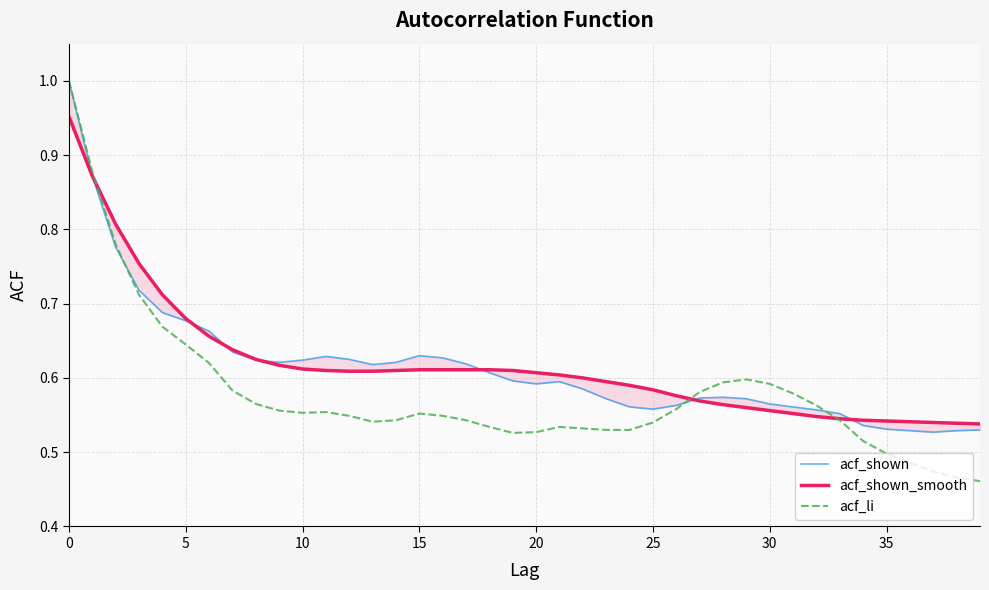

After their last crossing, which series has the higher values: acf_li or acf_shown_smooth?

acf_shown_smooth